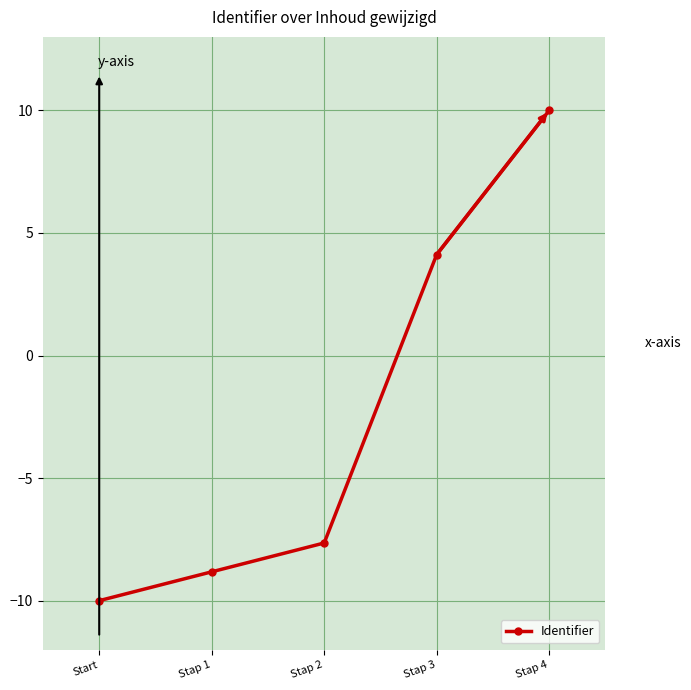

List the labels in order of value, largest first.

Stap 4, Stap 3, Stap 2, Stap 1, Start